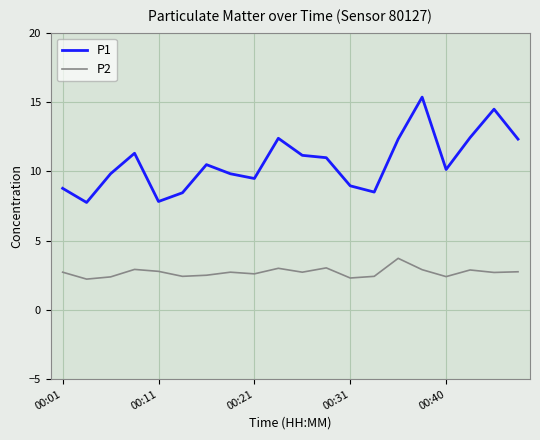

Which series has the widest spread of values?

P1